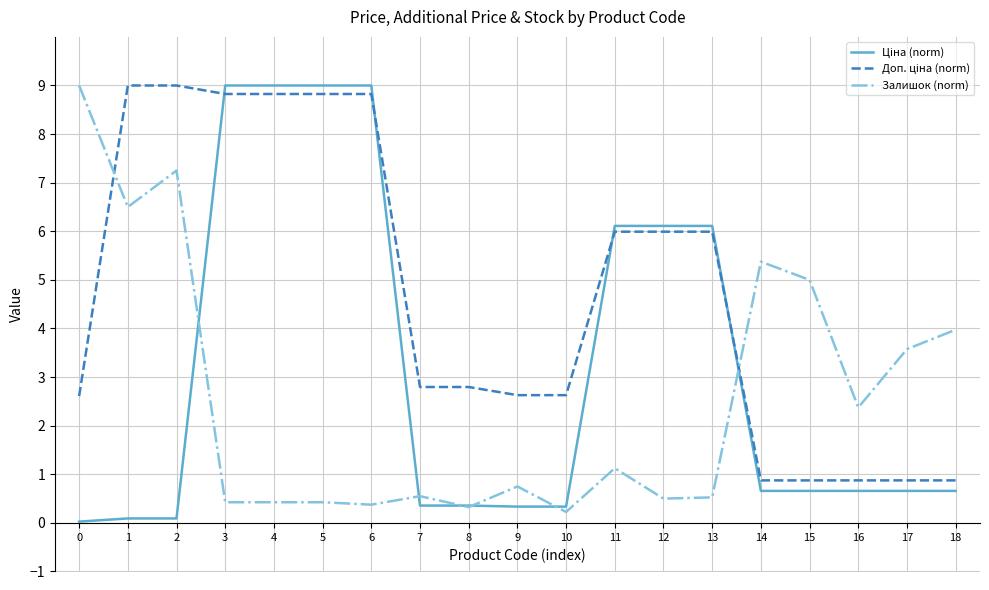

True or false: Залишок (norm) has a value of 6.5 at 1.

True